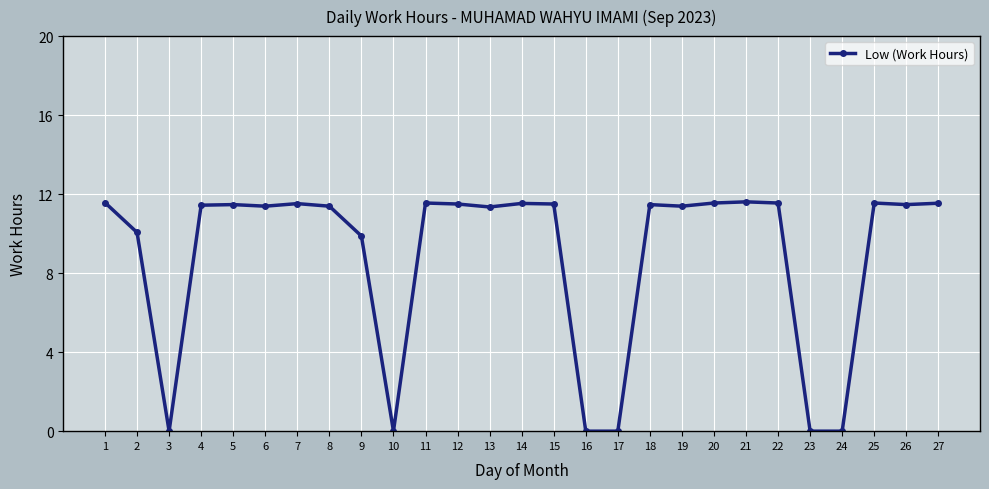

Is it true that the value at 1 is 16.0?

False